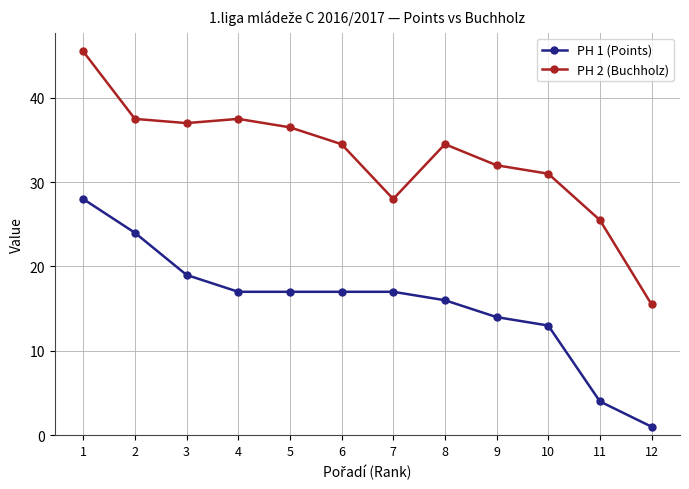

Read the PH 2 (Buchholz) value at 7.

28.0